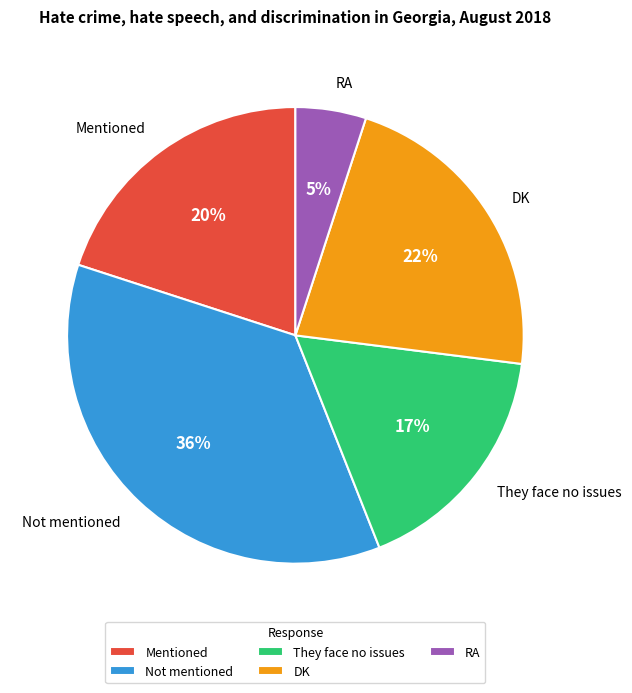

Is it true that RA is 5% of the pie?

True